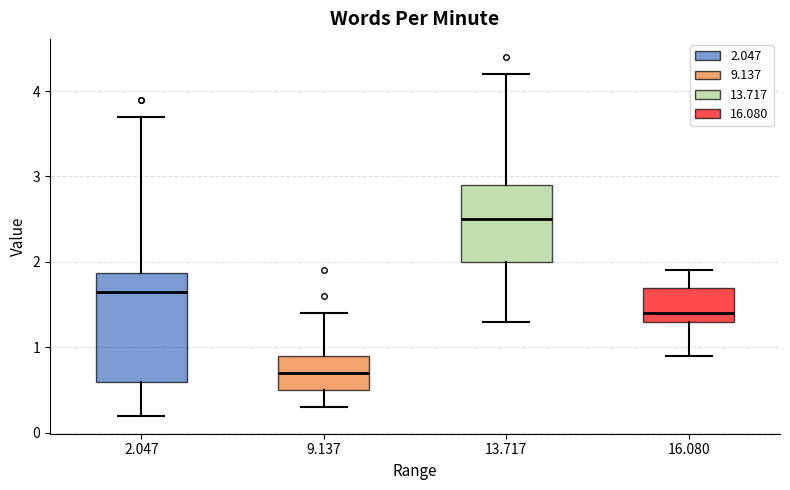

Reading left to right, transcribe this box plot: for each box, give where its median line is, the range the box spans, and where its two whiskers end, as read against the y-axis. The values are not printed on the chart, so give them approximately, as read against the axis.

2.047: median 1.7, box 0.6 to 1.9, whiskers 0.2 to 3.7
9.137: median 0.7, box 0.5 to 0.9, whiskers 0.3 to 1.4
13.717: median 2.5, box 2.0 to 2.9, whiskers 1.3 to 4.2
16.080: median 1.4, box 1.3 to 1.7, whiskers 0.9 to 1.9